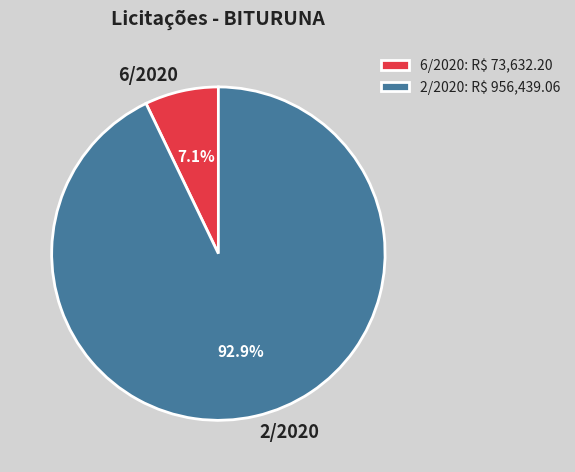

Which category accounts for the majority?

2/2020